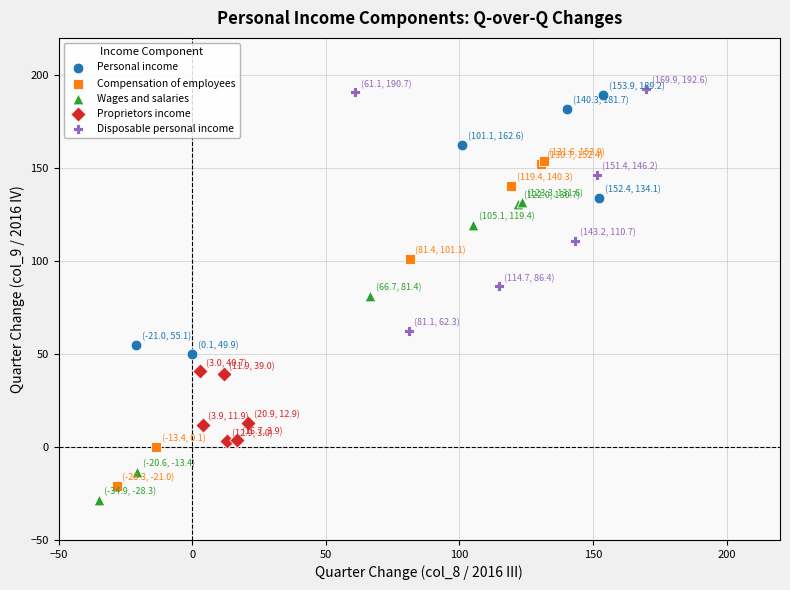

Which series has the largest Y range (max minus min)?

Compensation of employees